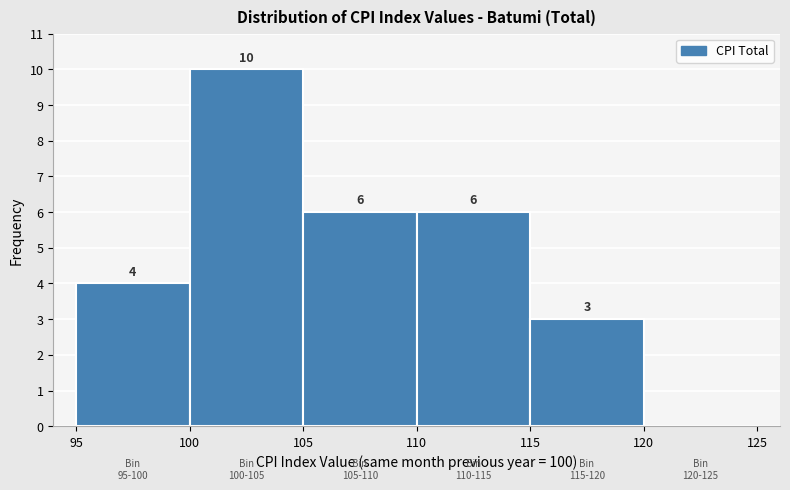

Which range on the x-axis has the tallest bar?

100 to 105